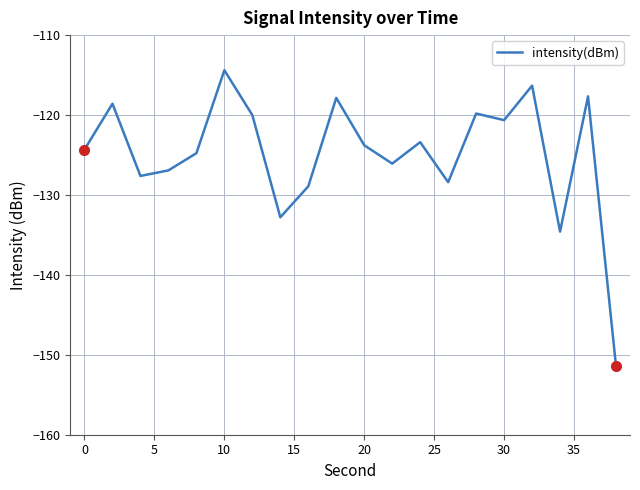

What is the difference between the maximum and minimum values?

37.0